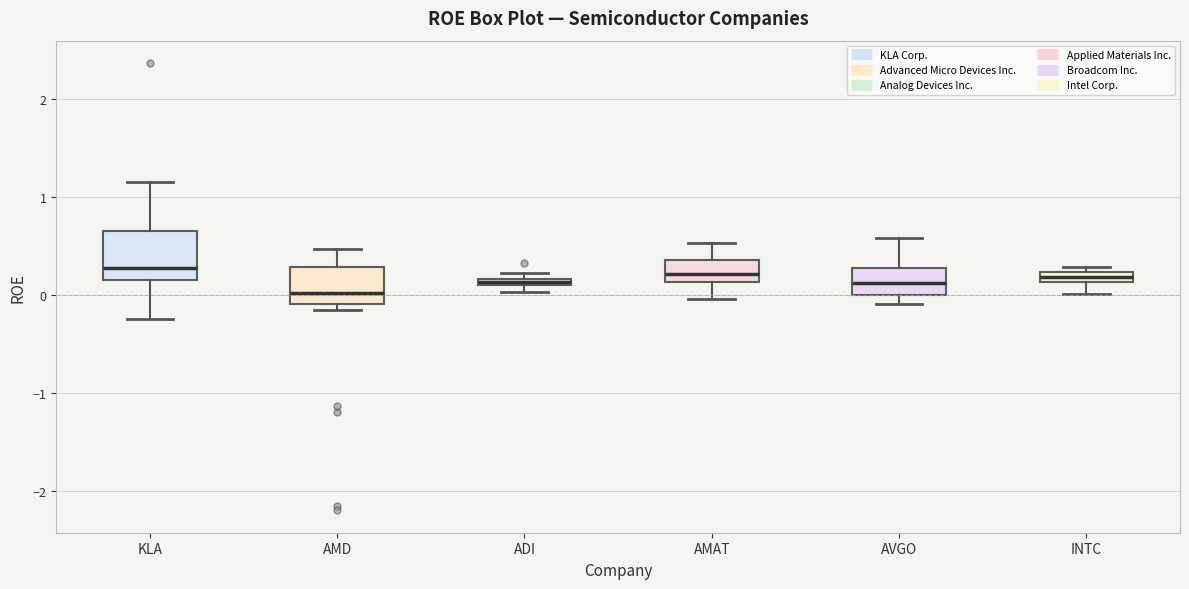

Comparing the boxes themselves (not the whiskers), which one is the tallest?

KLA